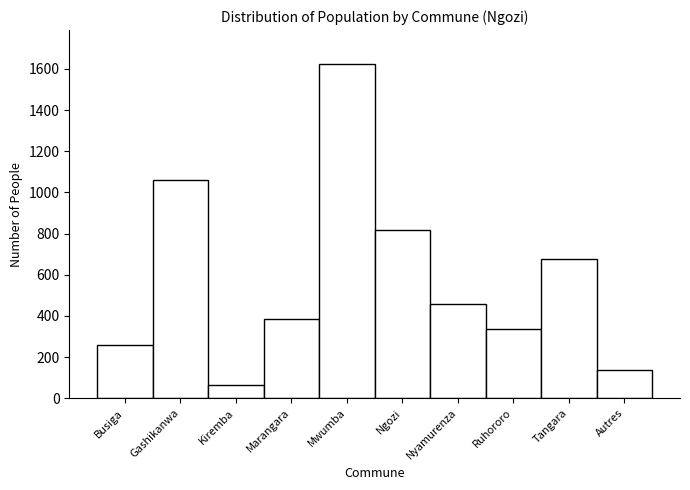

Reading right to left, list all the values displayed in this chart.

135	677	338	460	817	1626	384	65	1061	259